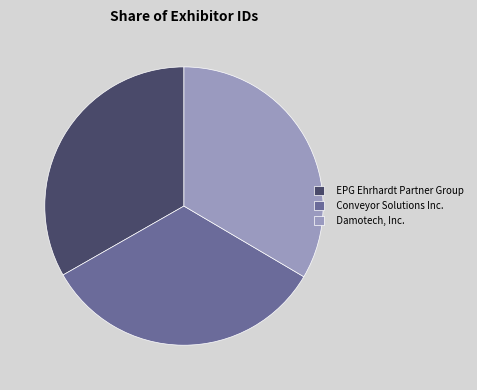

Does Damotech, Inc. account for over 50% of the chart?

No